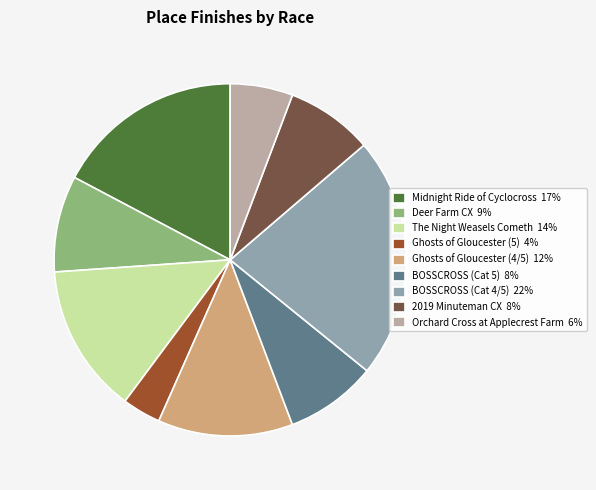

Count the number of slices in the pie.

9